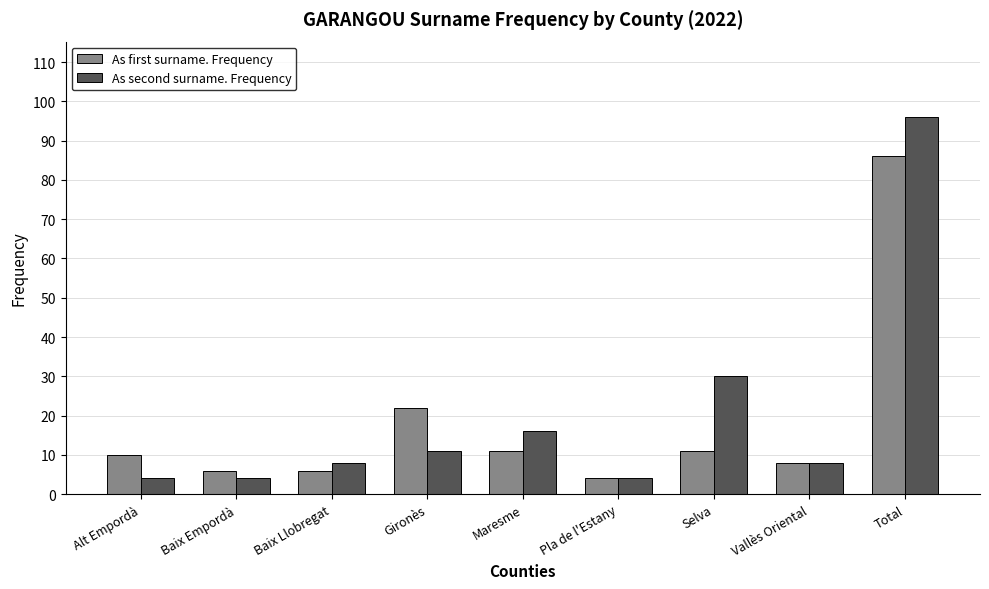

At how many categories does at least one series exceed 24?

2